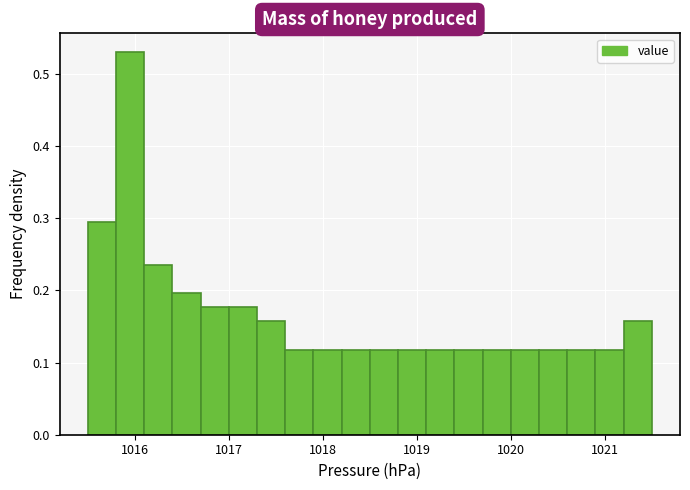

Around what value on the x-axis is the tallest bar? Give the approximate position of its centre, as read against the axis.

1016.0